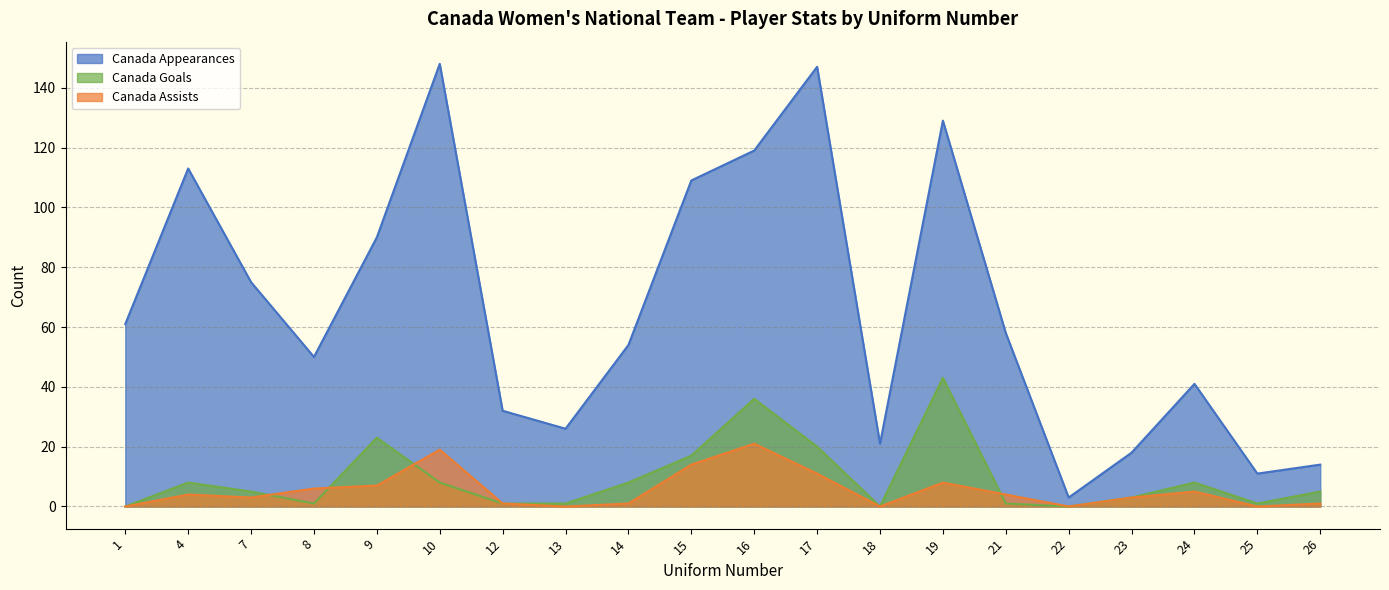

Reading left to right, list all the values displayed in this chart.

Canada Appearances: 1=61	4=113	7=75	8=50	9=90	10=148	12=32	13=26	14=54	15=109	16=119	17=147	18=21	19=129	21=58	22=3	23=18	24=41	25=11	26=14
Canada Goals: 1=0	4=8	7=5	8=1	9=23	10=8	12=1	13=1	14=8	15=17	16=36	17=20	18=0	19=43	21=1	22=0	23=3	24=8	25=1	26=5
Canada Assists: 1=0	4=4	7=3	8=6	9=7	10=19	12=1	13=0	14=1	15=14	16=21	17=11	18=0	19=8	21=4	22=0	23=3	24=5	25=0	26=1